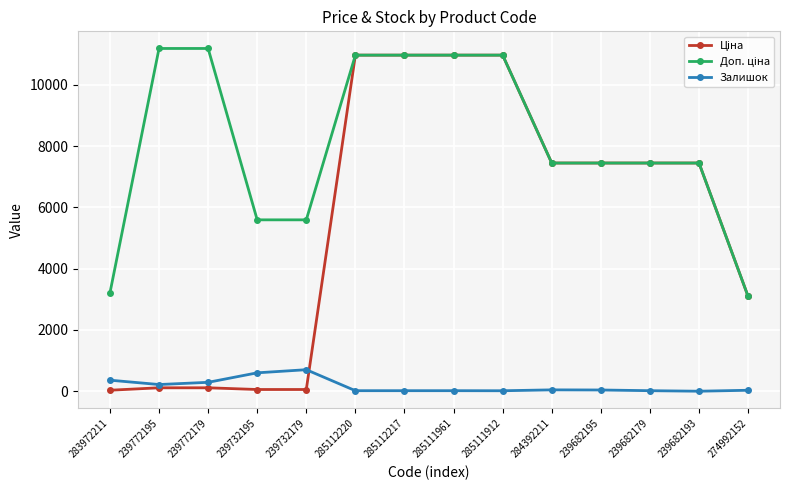

Is this an area chart (filled region under the line)?

No